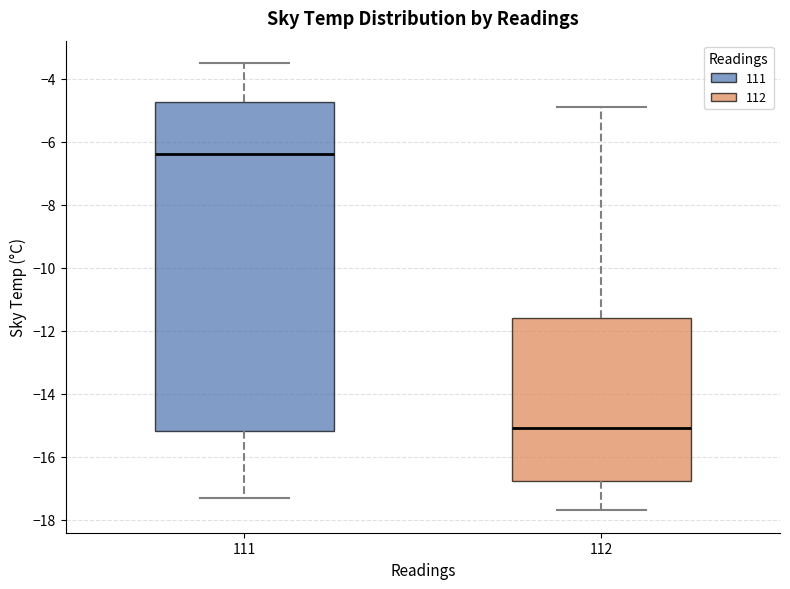

Where is the upper edge of the box at x = 111 on the y-axis? The values are not printed on the chart, so give them approximately, as read against the axis.

-4.8